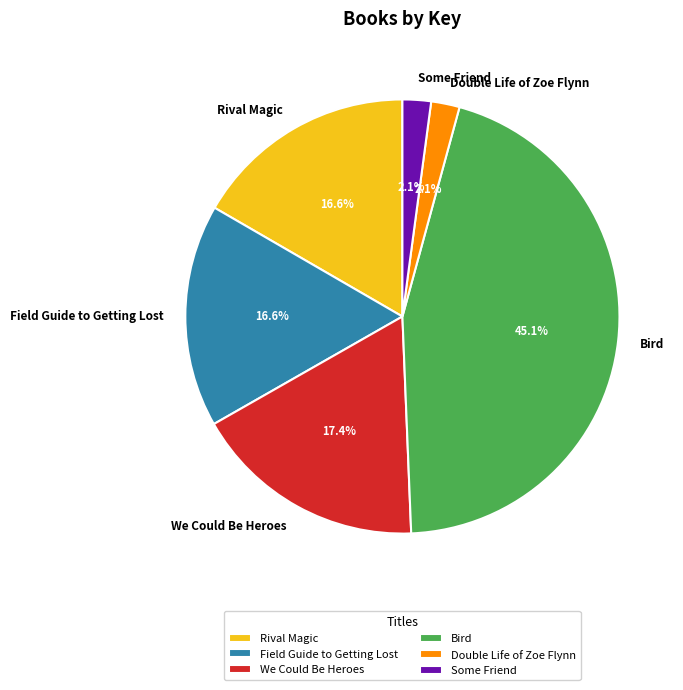

Does Some Friend account for over 50% of the chart?

No